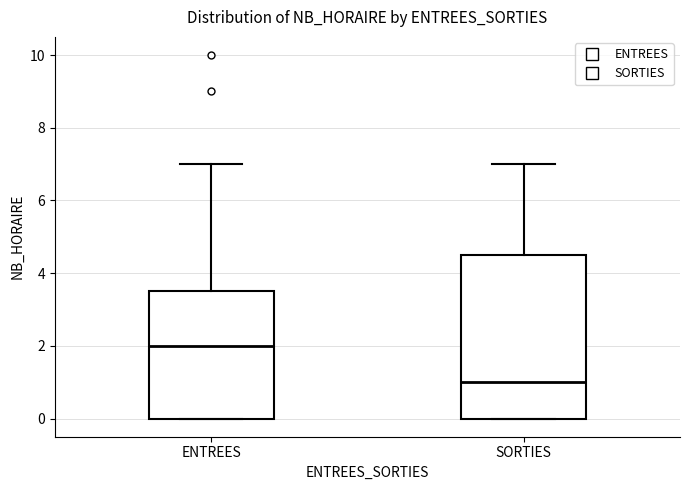

Reading left to right, read every box against the y-axis: the position of its median line, the range the box covers, and the ends of its whiskers. The values are not printed on the chart, so give them approximately, as read against the axis.

ENTREES: median 2.0, box 0.0 to 3.6, whiskers 0.0 to 7.0
SORTIES: median 1.0, box 0.0 to 4.6, whiskers 0.0 to 7.0